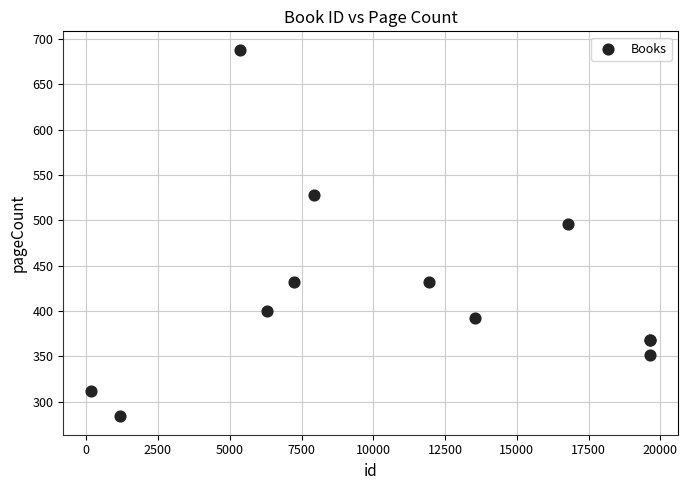

What Y value in the scatter plot is closest to 486?

496